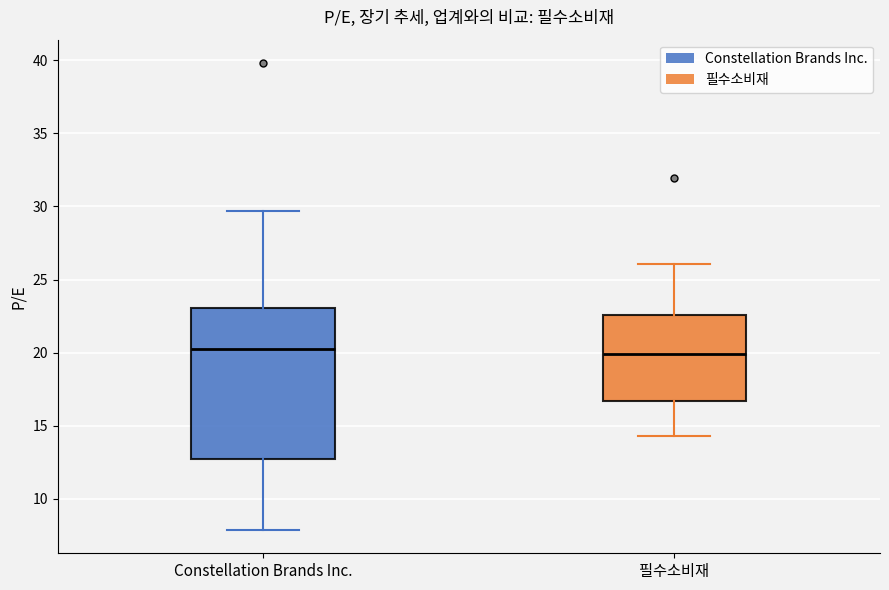

Comparing the boxes themselves (not the whiskers), which one is the tallest?

Constellation Brands Inc.